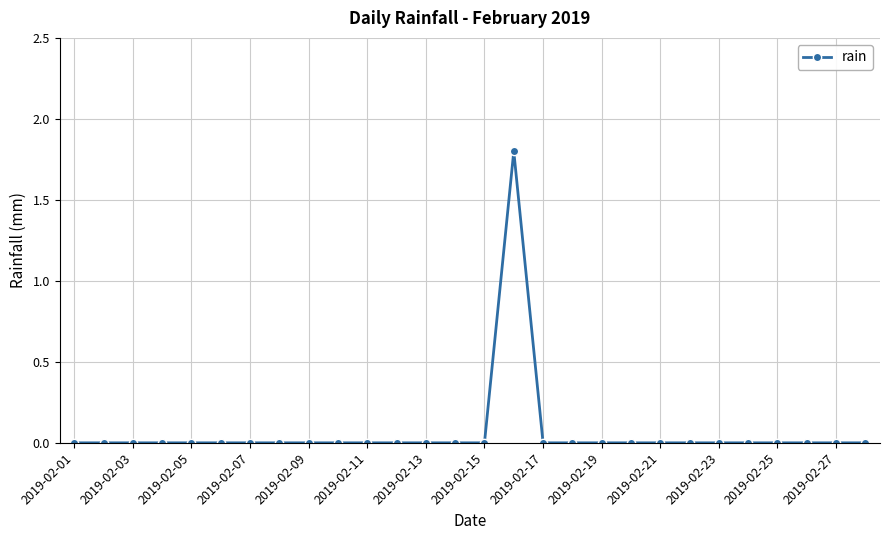

What is the maximum value shown in the chart?

1.8